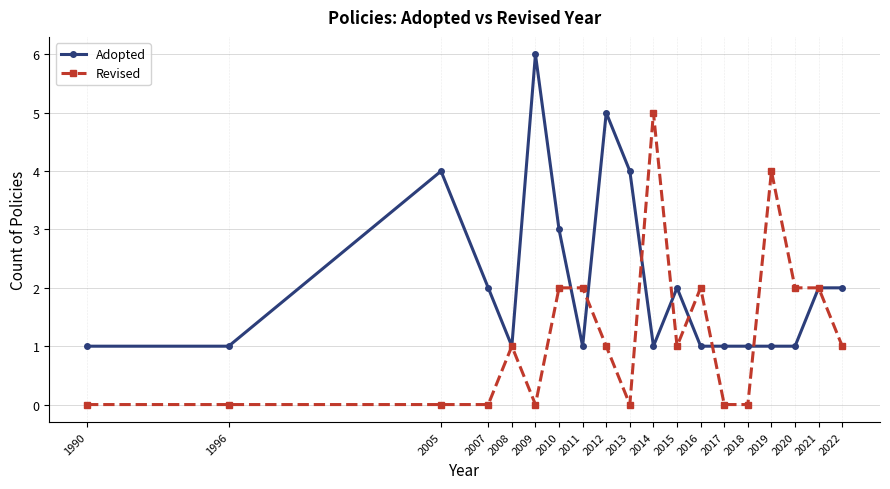

What are all the series names shown in the legend?

Adopted, Revised